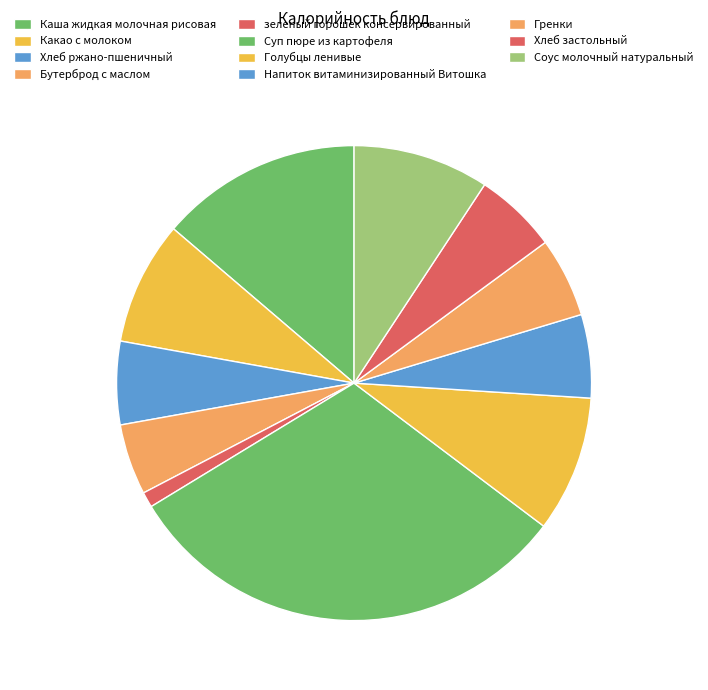

What is the ratio of the value at Суп пюре из картофеля to the value at Соус молочный натуральный?

3.3